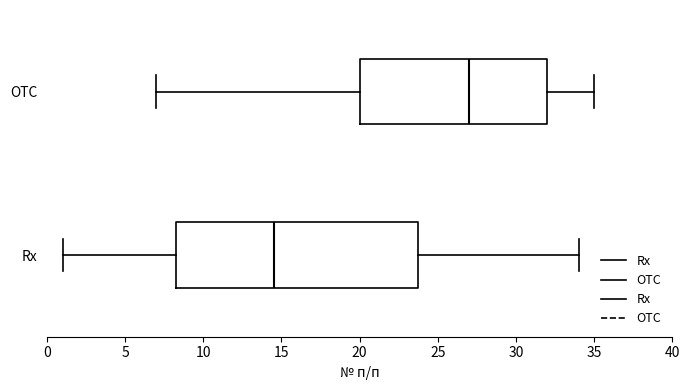

Where is the left edge of the box for OTC on the x-axis? The values are not printed on the chart, so give them approximately, as read against the axis.

20.0